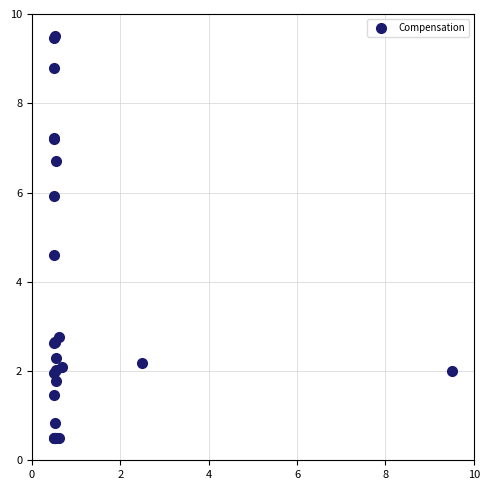

What Y value in the scatter plot is closest to 5?

4.6